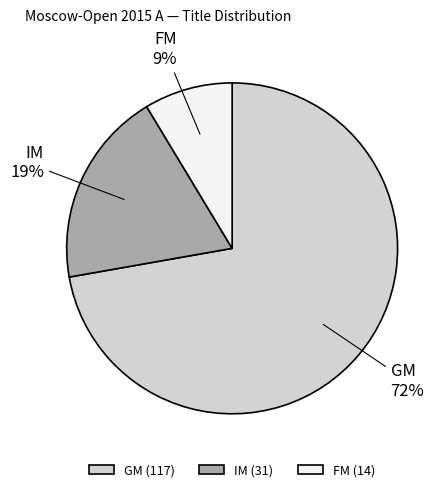

Which category has the smallest portion of the pie?

FM